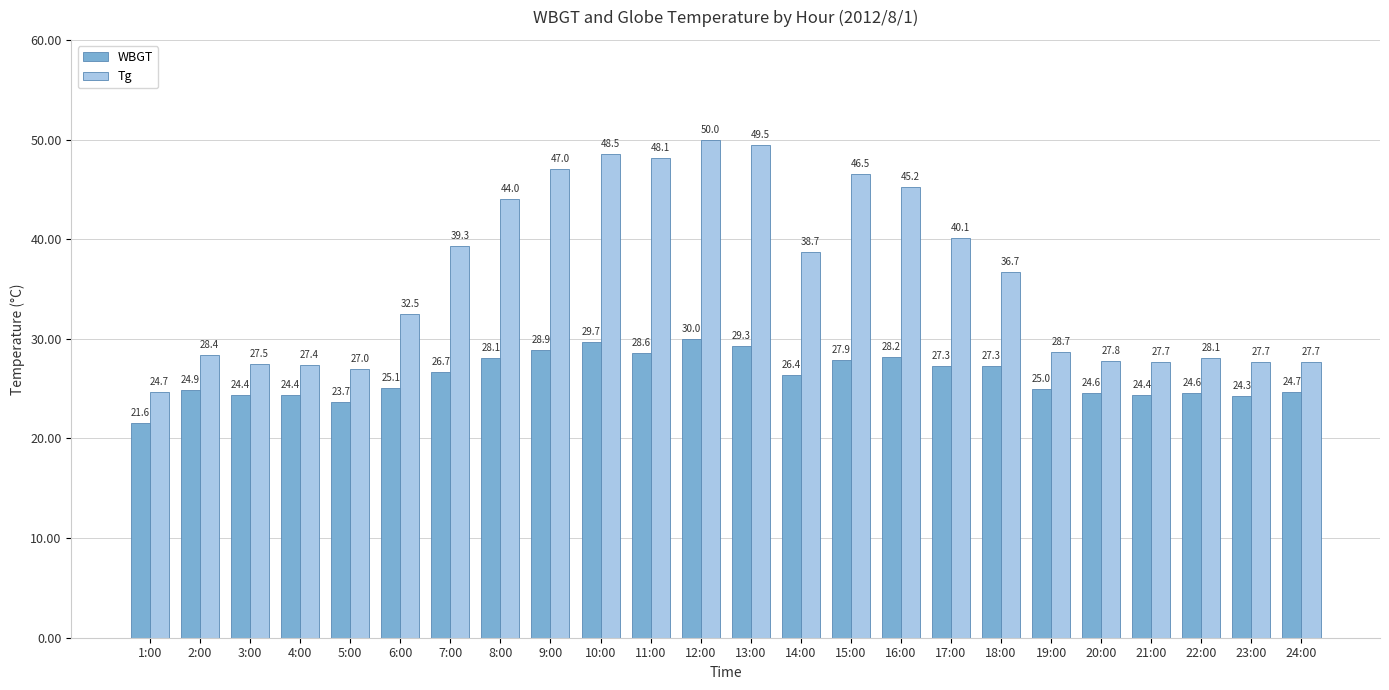

What is the value of the Tg bar at the 13th from the left?

49.5